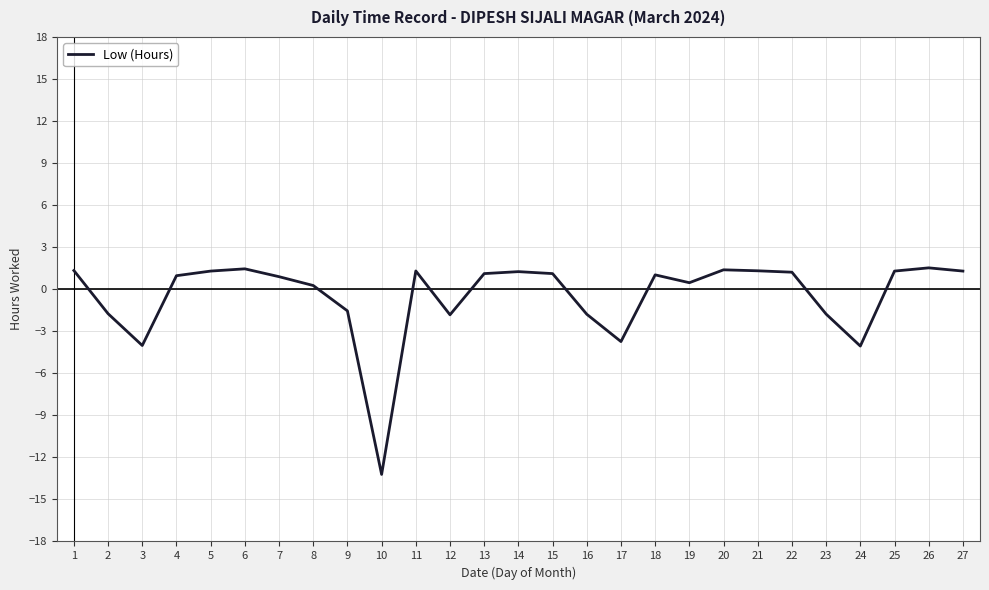

What is the approximate value at 16?

-1.8